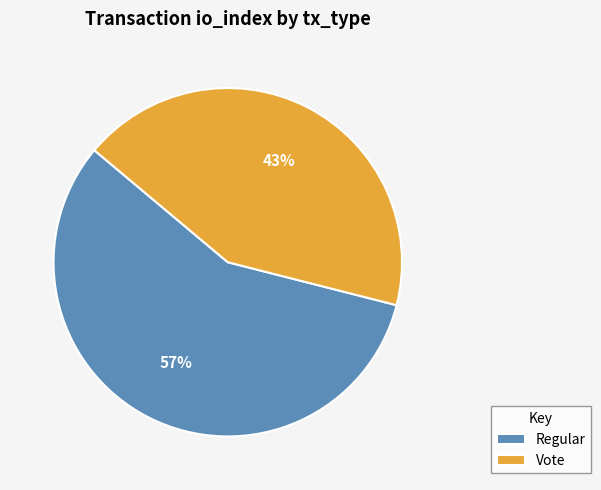

Count the number of slices in the pie.

2